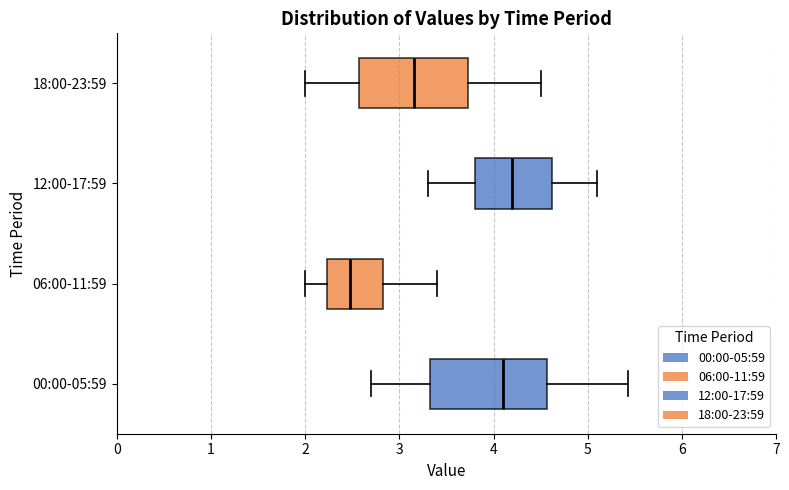

Which box has the furthest to the left median line?

06:00-11:59